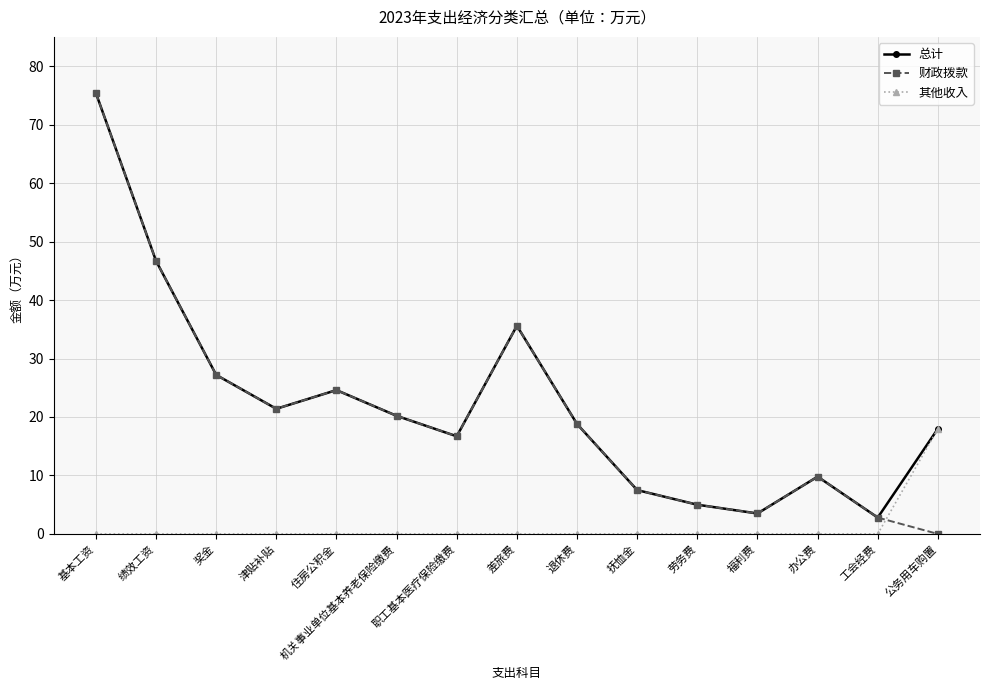

True or false: 其他收入 has a value of 5.8 at 住房公积金.

False